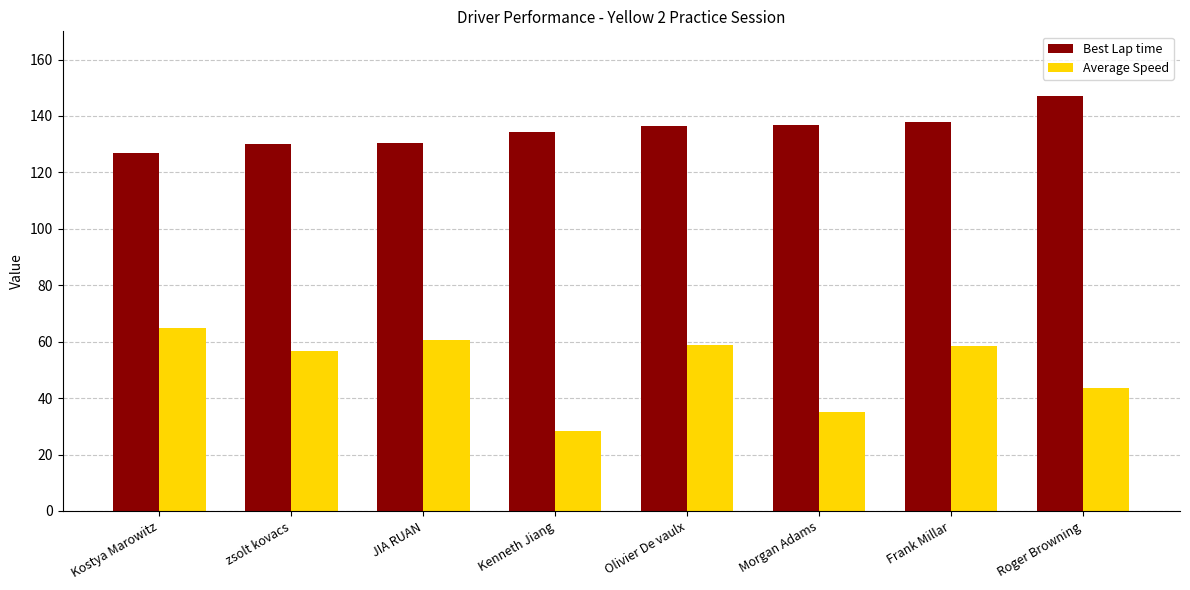

What is the minimum value shown in the chart?

28.5